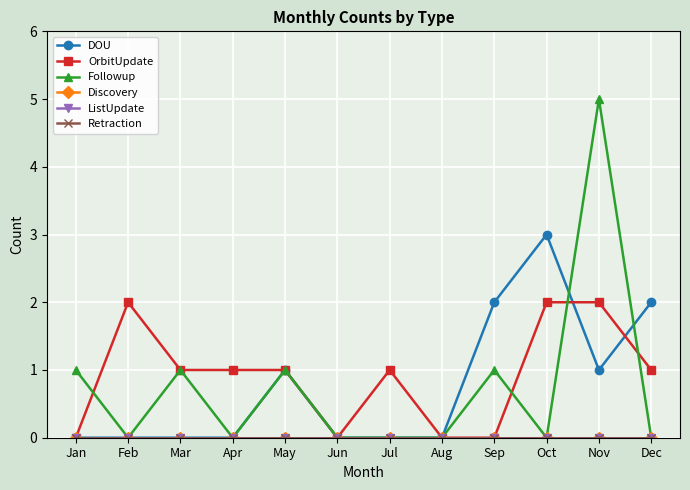

What are all the series names shown in the legend?

DOU, OrbitUpdate, Followup, Discovery, ListUpdate, Retraction